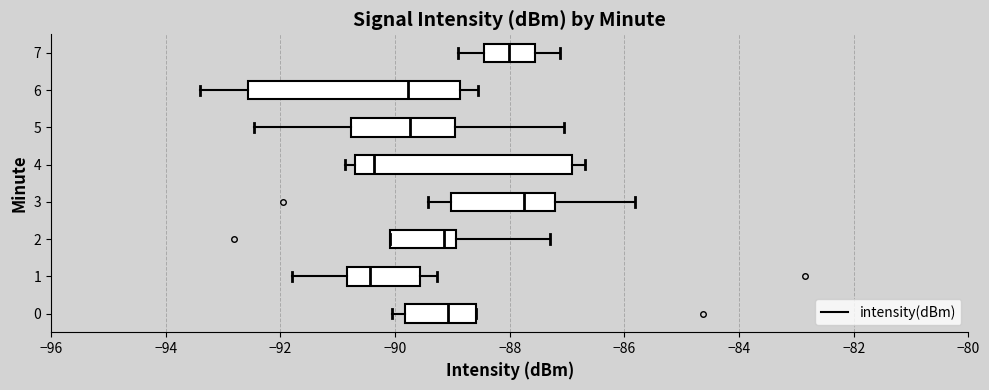

Reading bottom to top, transcribe this box plot: for each box, give where its median line is, the range the box spans, and where its two whiskers end, as read against the x-axis. The values are not printed on the chart, so give them approximately, as read against the axis.

0: median -89.0, box -89.8 to -88.6, whiskers -90.0 to -88.6
1: median -90.4, box -90.8 to -89.6, whiskers -91.8 to -89.2
2: median -89.2, box -90.0 to -89.0, whiskers -90.0 to -87.2
3: median -87.8, box -89.0 to -87.2, whiskers -89.4 to -85.8
4: median -90.4, box -90.6 to -87.0, whiskers -90.8 to -86.6
5: median -89.8, box -90.8 to -89.0, whiskers -92.4 to -87.0
6: median -89.8, box -92.6 to -88.8, whiskers -93.4 to -88.6
7: median -88.0, box -88.4 to -87.6, whiskers -88.8 to -87.2